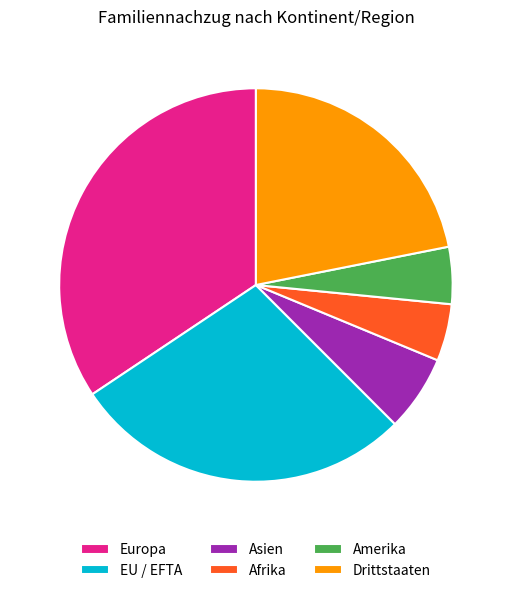

Combined, do Afrika and Amerika account for over 50%?

No